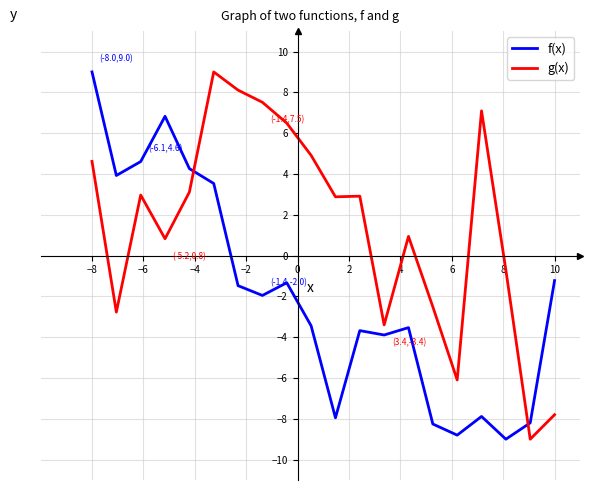

True or false: f(x) and g(x) intersect in this chart.

True